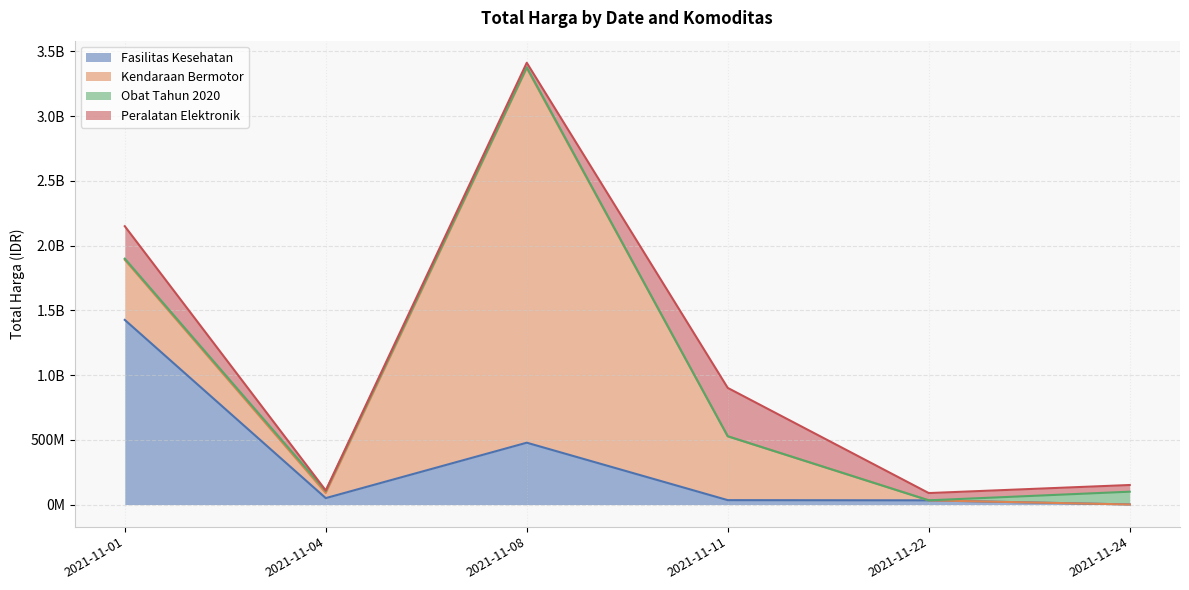

What is the difference between the second highest and minimum values in the Obat Tahun 2020 series?

15435960